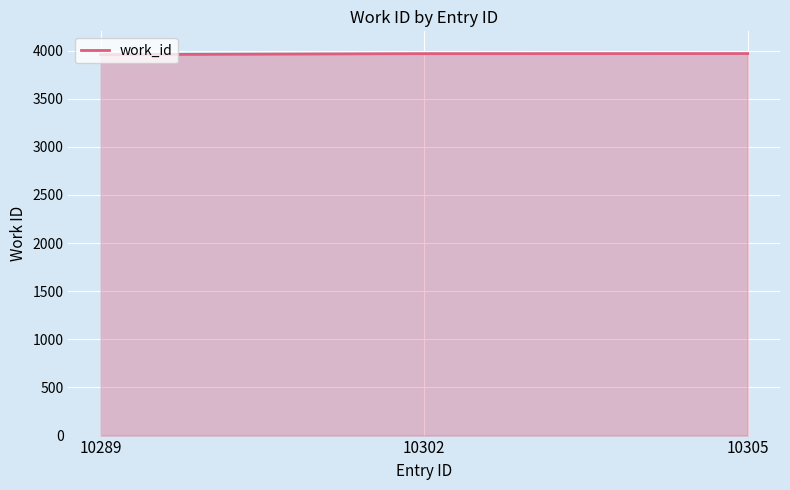

The chart shows a value of 3958 at 10289. True or false?

True